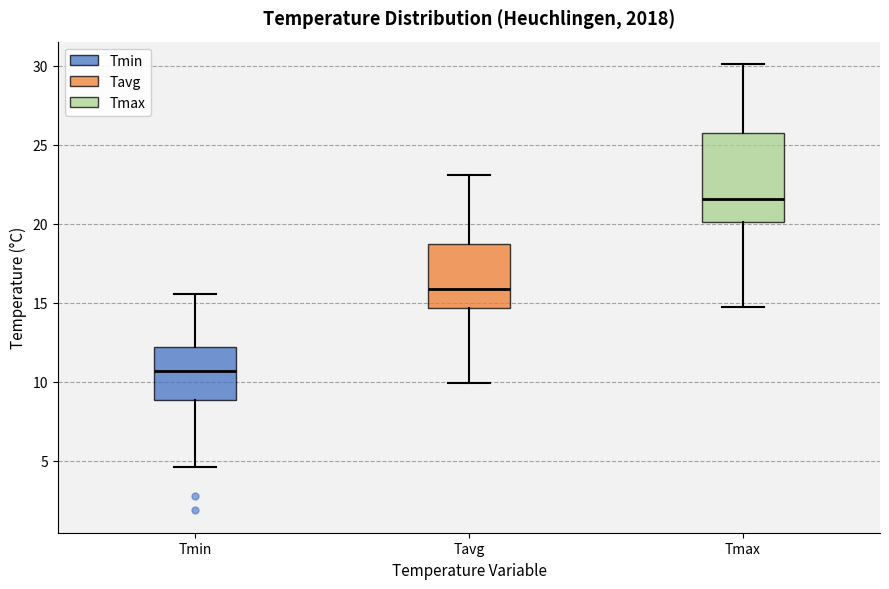

Reading left to right, transcribe this box plot: for each box, give where its median line is, the range the box spans, and where its two whiskers end, as read against the y-axis. The values are not printed on the chart, so give them approximately, as read against the axis.

Tmin: median 10.5, box 9.0 to 12.0, whiskers 4.5 to 15.5
Tavg: median 16.0, box 14.5 to 19.0, whiskers 10.0 to 23.0
Tmax: median 21.5, box 20.0 to 26.0, whiskers 15.0 to 30.0